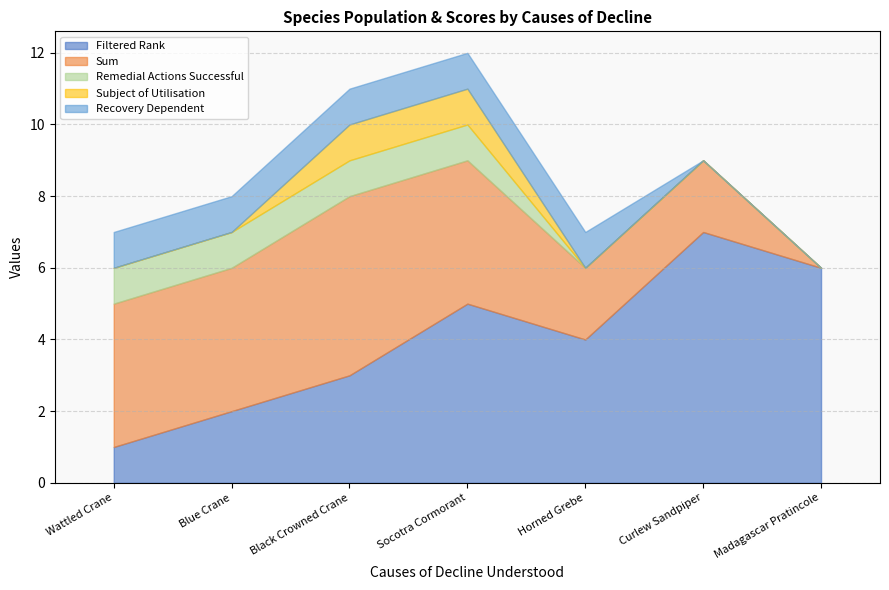

What is the label of the 3rd point from the left?

Black Crowned Crane